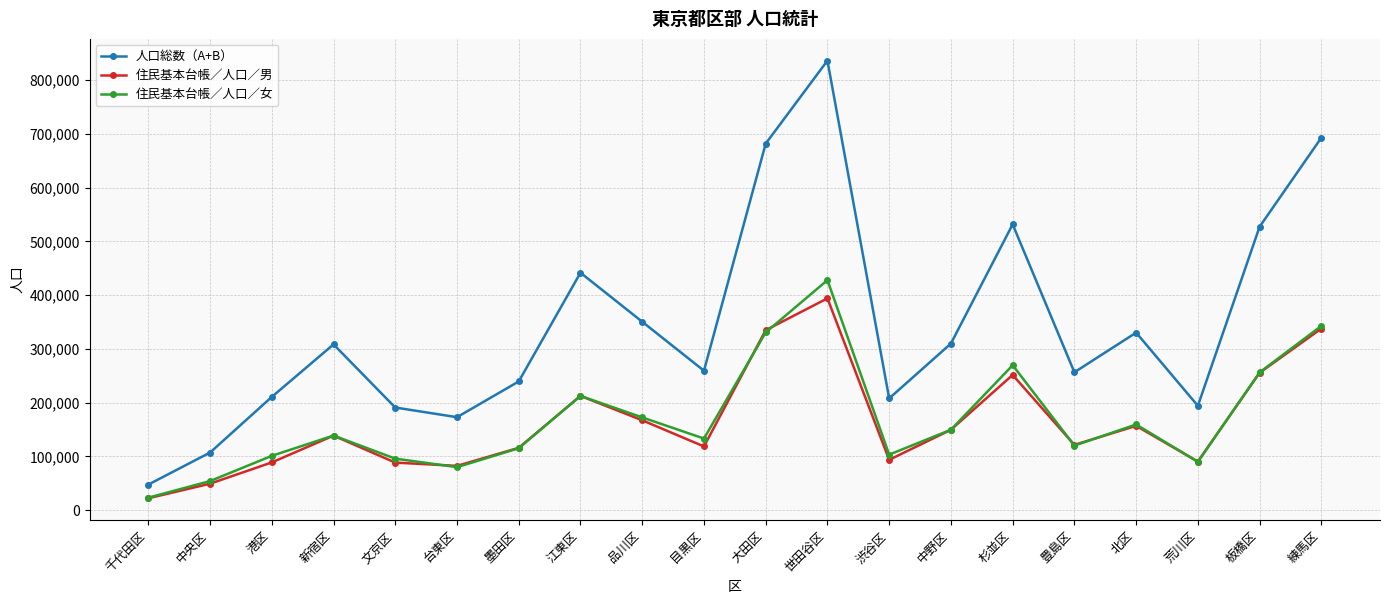

Where is 住民基本台帳／人口／女 nearest to the value 225447?

江東区